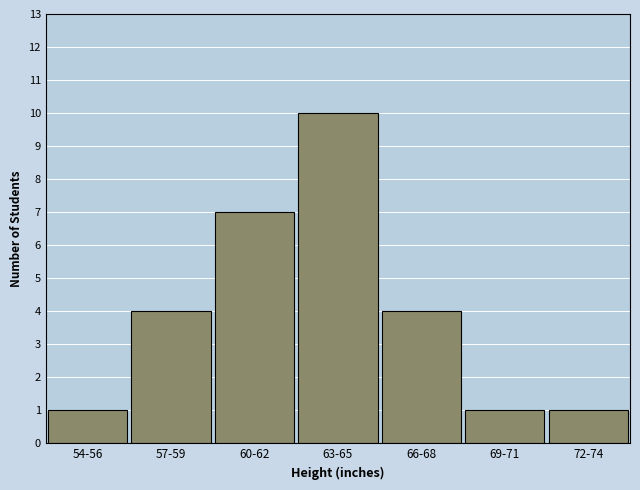

Reading left to right, extract all data points from this chart.

54-56=1	57-59=4	60-62=7	63-65=10	66-68=4	69-71=1	72-74=1